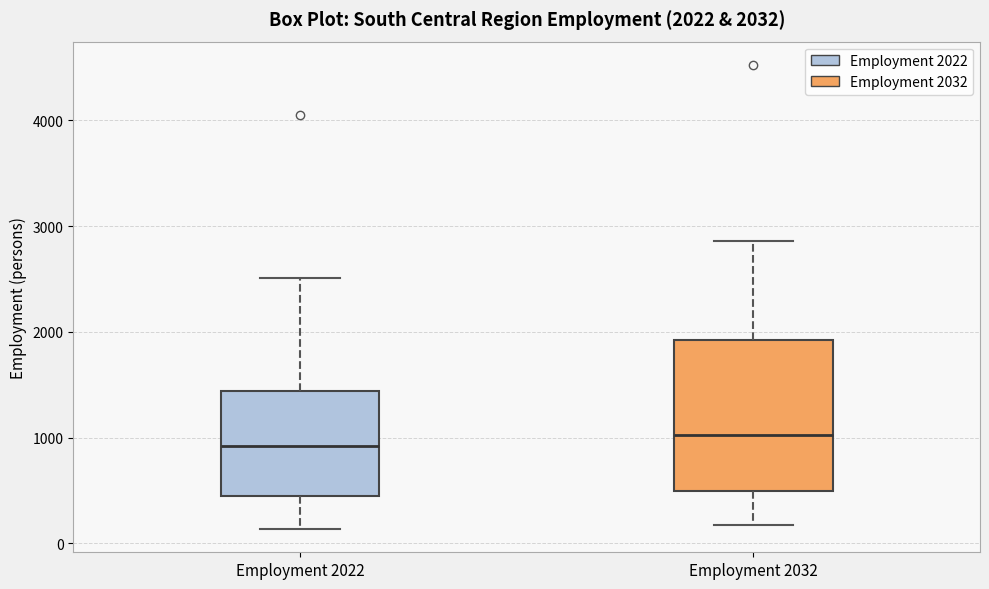

Comparing the boxes themselves (not the whiskers), which one is the tallest?

Employment 2032